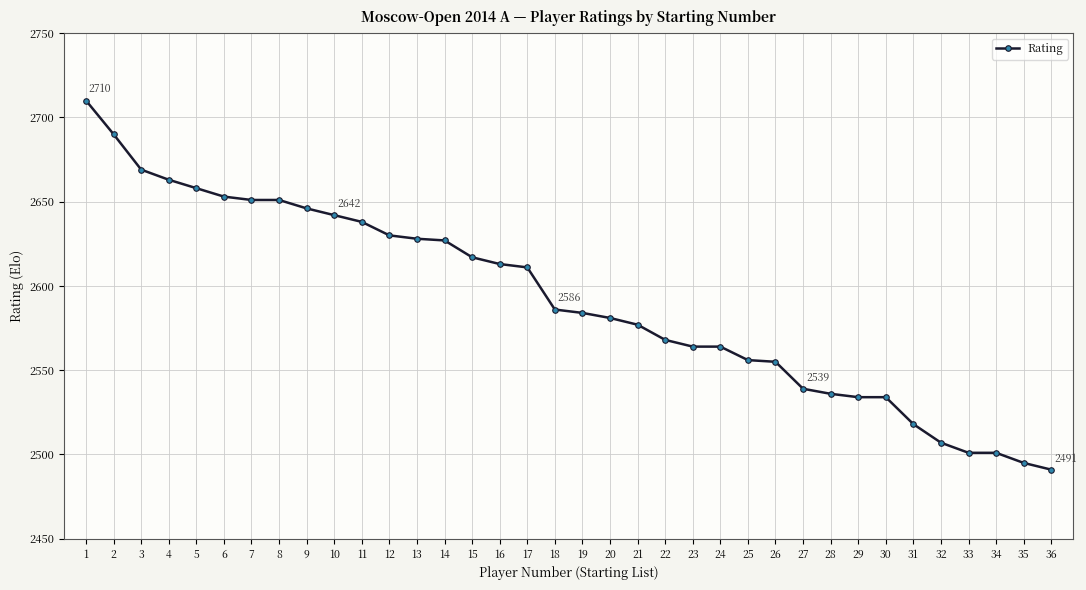

What is the sum of all values?

93288